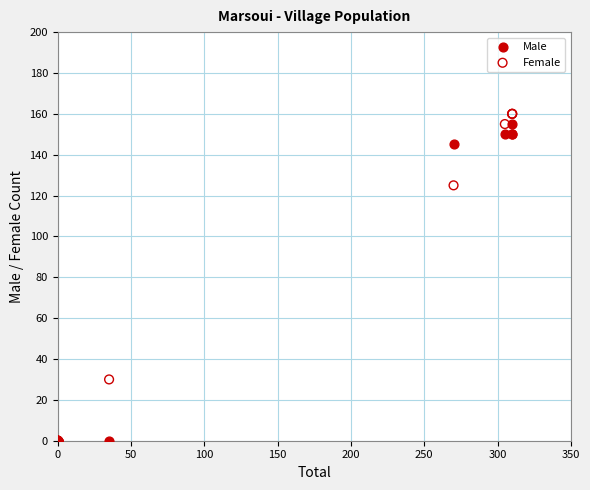

In the Female series, what Y value is closest to 80?

125